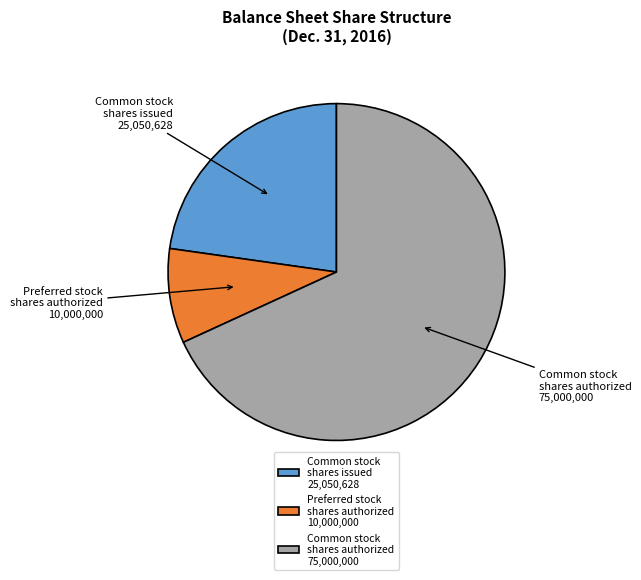

Which category has the biggest portion of the pie?

Common stock shares authorized 75,000,000